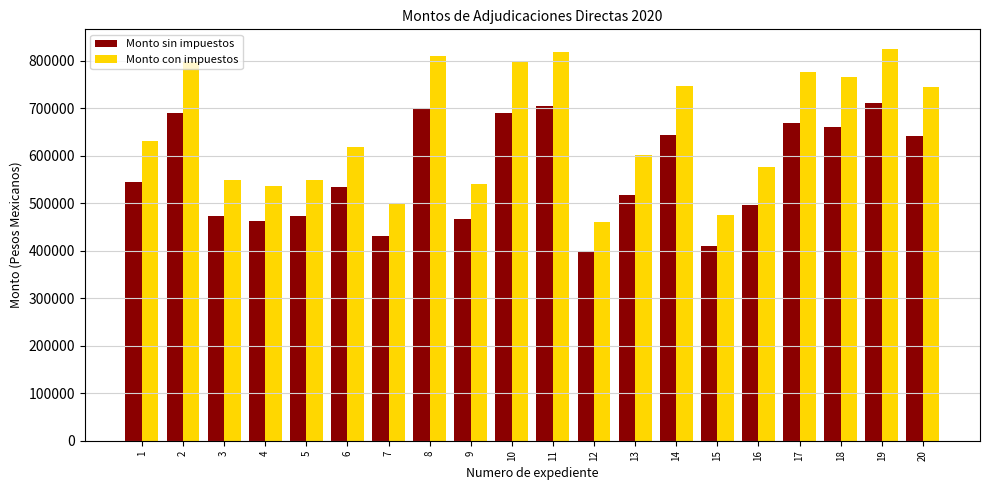

Which label corresponds to the smallest value in the chart?

12